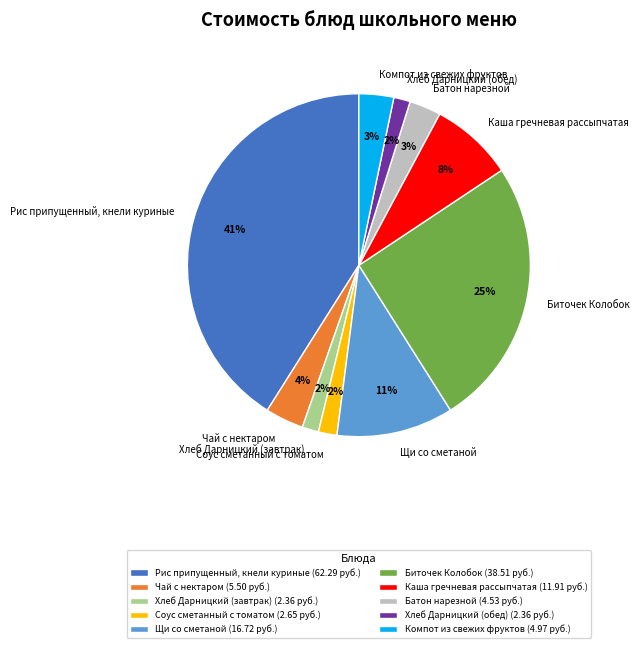

To the nearest percent, what portion does Хлеб Дарницкий (обед) represent?

2%